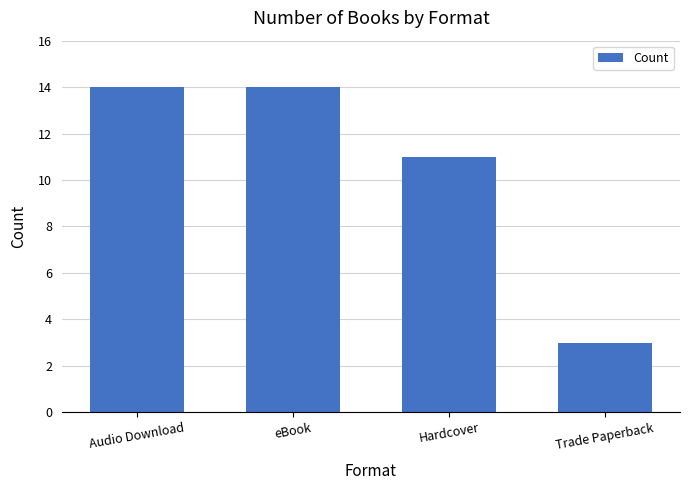

Does the chart contain stacked bars?

No